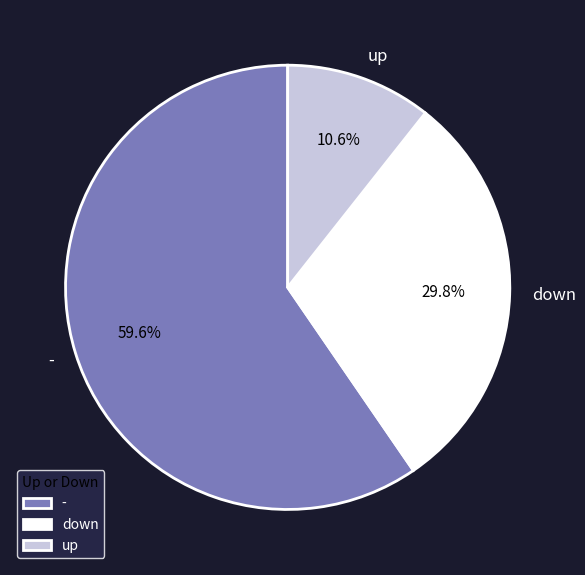

What percentage is the up slice, to the nearest percent?

11%